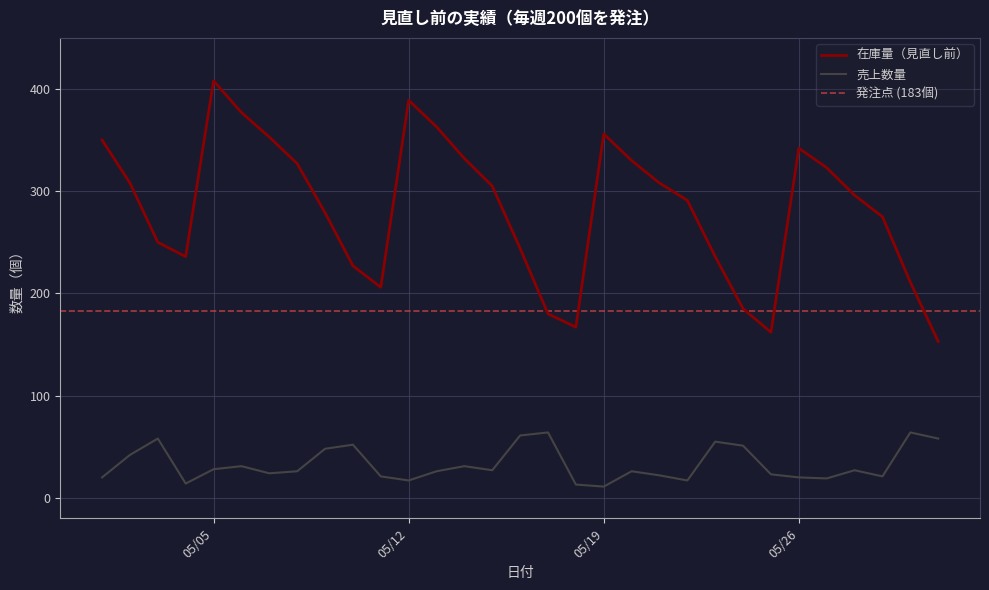

True or false: 在庫量（見直し前） has more than 0 interior local peaks.

True